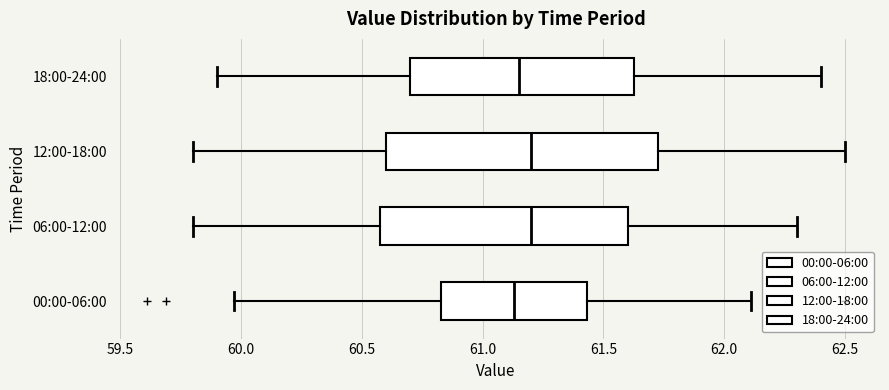

Reading bottom to top, transcribe this box plot: for each box, give where its median line is, the range the box spans, and where its two whiskers end, as read against the x-axis. The values are not printed on the chart, so give them approximately, as read against the axis.

00:00-06:00: median 61.15, box 60.85 to 61.45, whiskers 59.95 to 62.10
06:00-12:00: median 61.20, box 60.60 to 61.60, whiskers 59.80 to 62.30
12:00-18:00: median 61.20, box 60.60 to 61.75, whiskers 59.80 to 62.50
18:00-24:00: median 61.15, box 60.70 to 61.65, whiskers 59.90 to 62.40